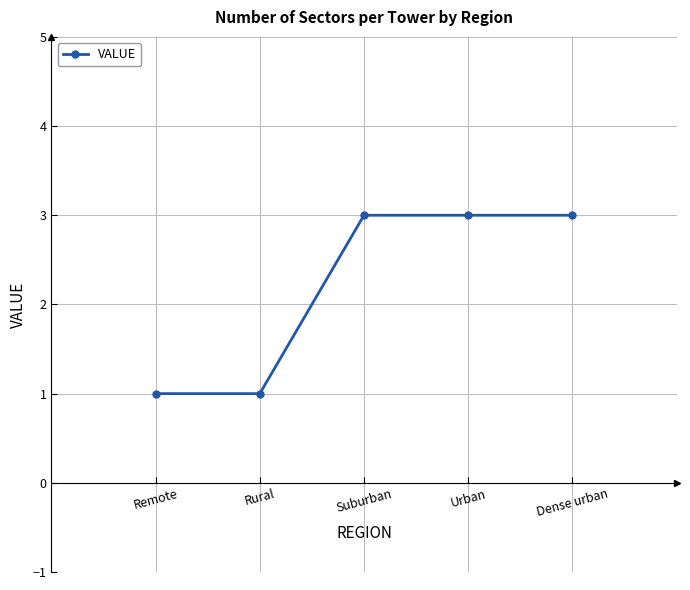

What is the label of the 1st point from the left?

Remote